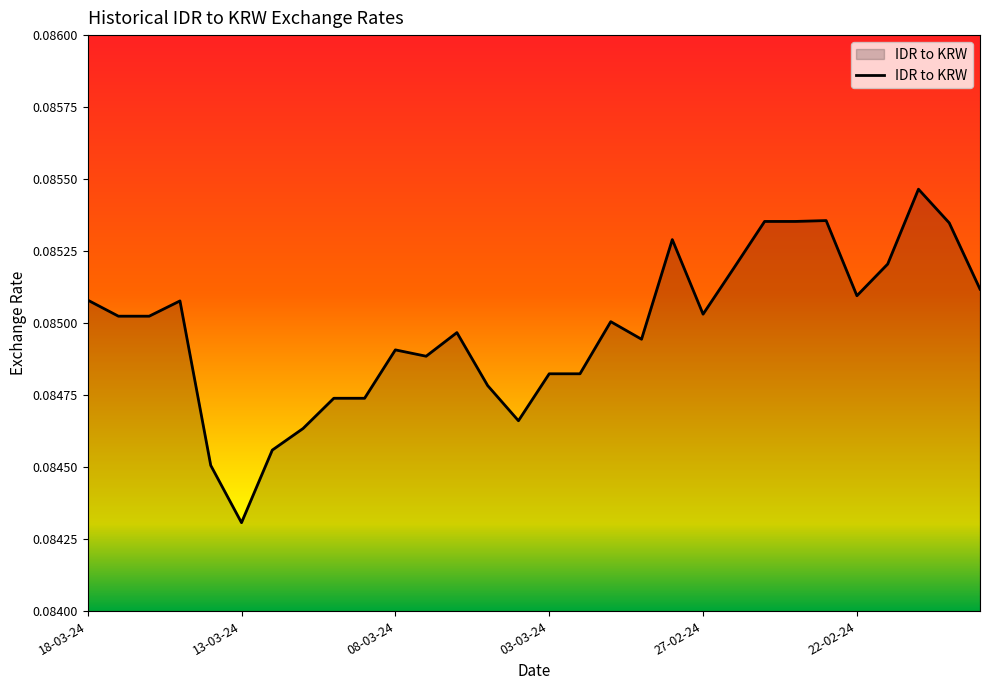

How many interior local valleys (lower than both neighbors) does the data have?

6